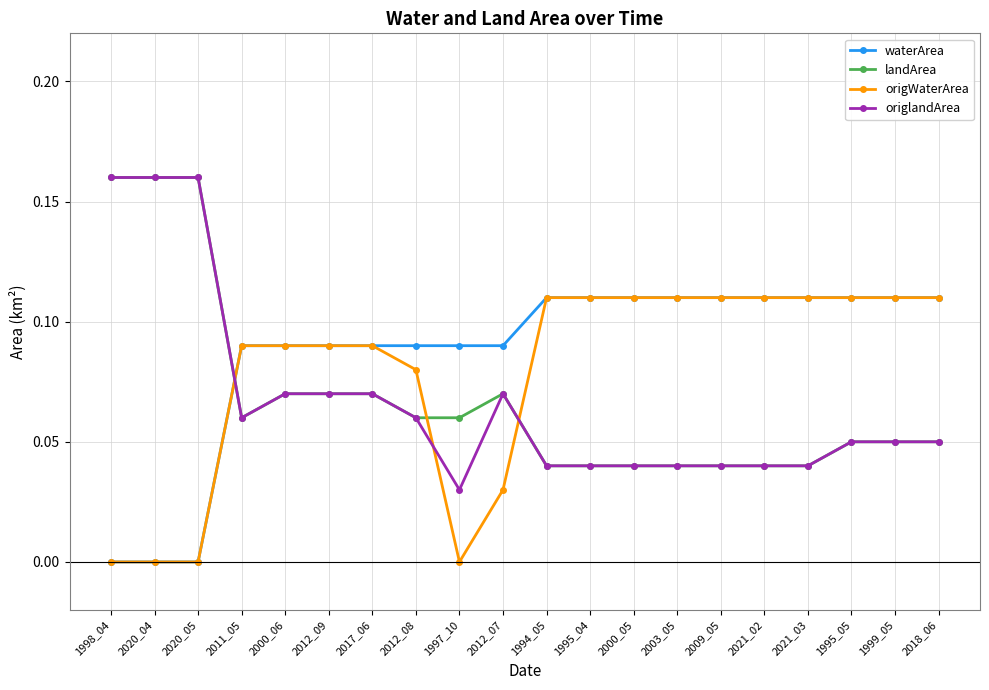

Is it true that waterArea equals 0.0 at 2020_04?

True